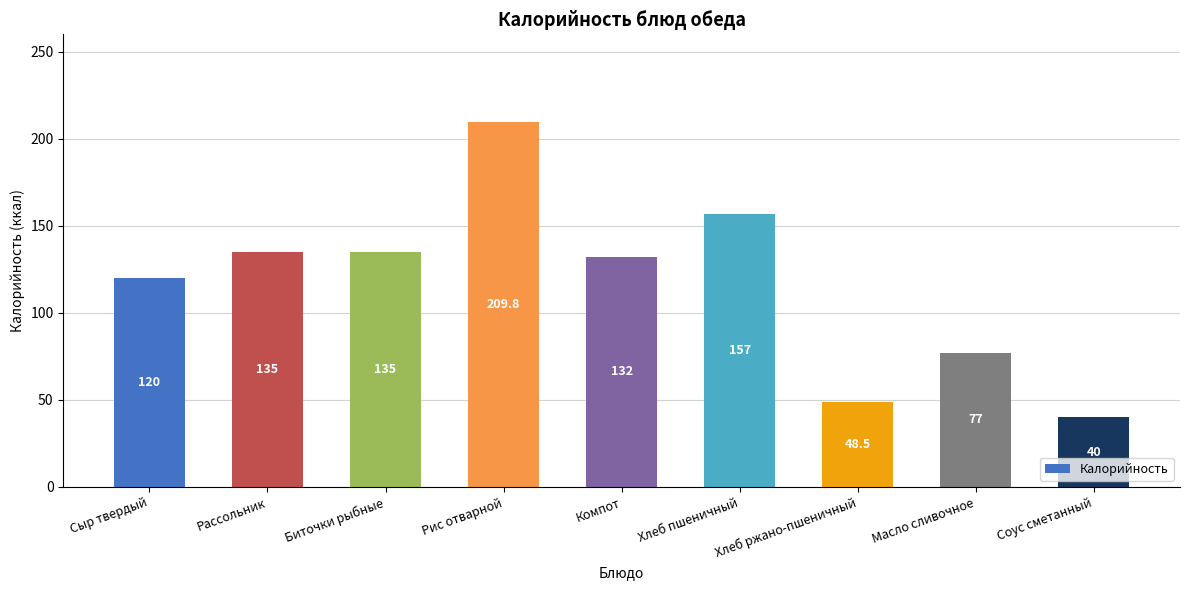

What is the label of the 6th bar from the right?

Рис отварной